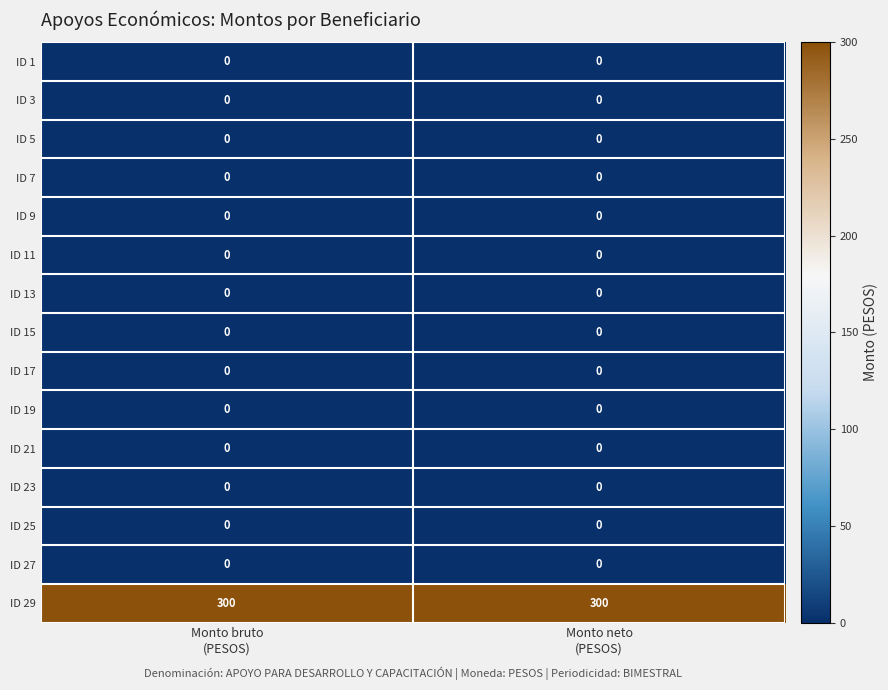

What is the maximum value shown in the chart?

300